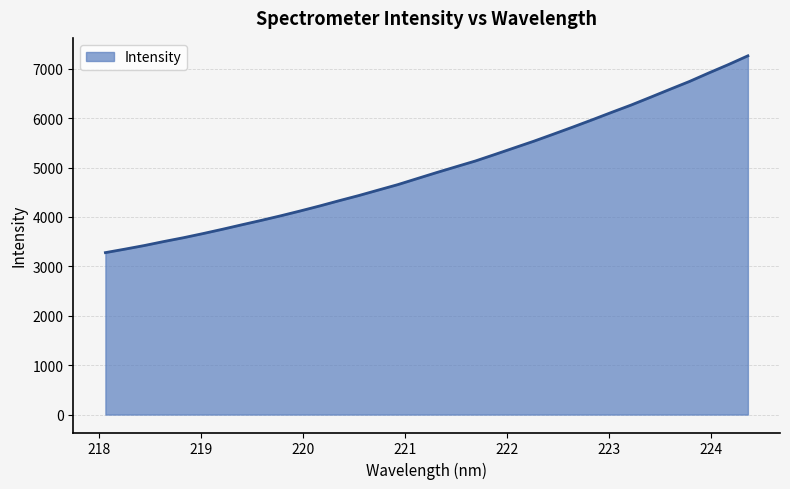

Count the number of values greater than 4897.

17